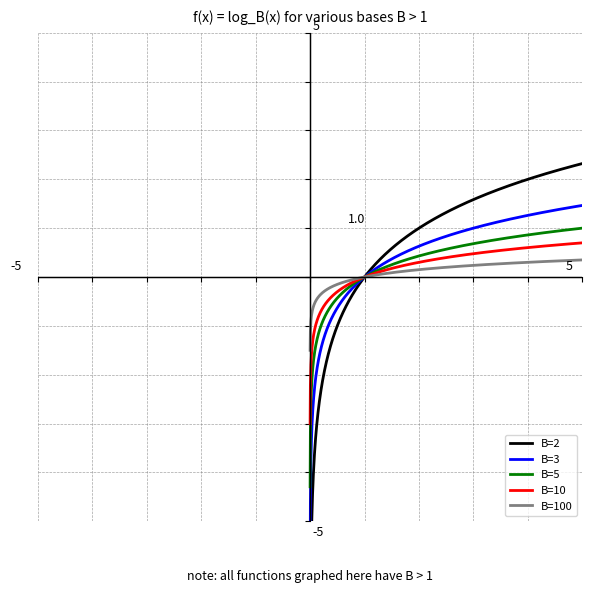

Count the number of data series in this chart.

5